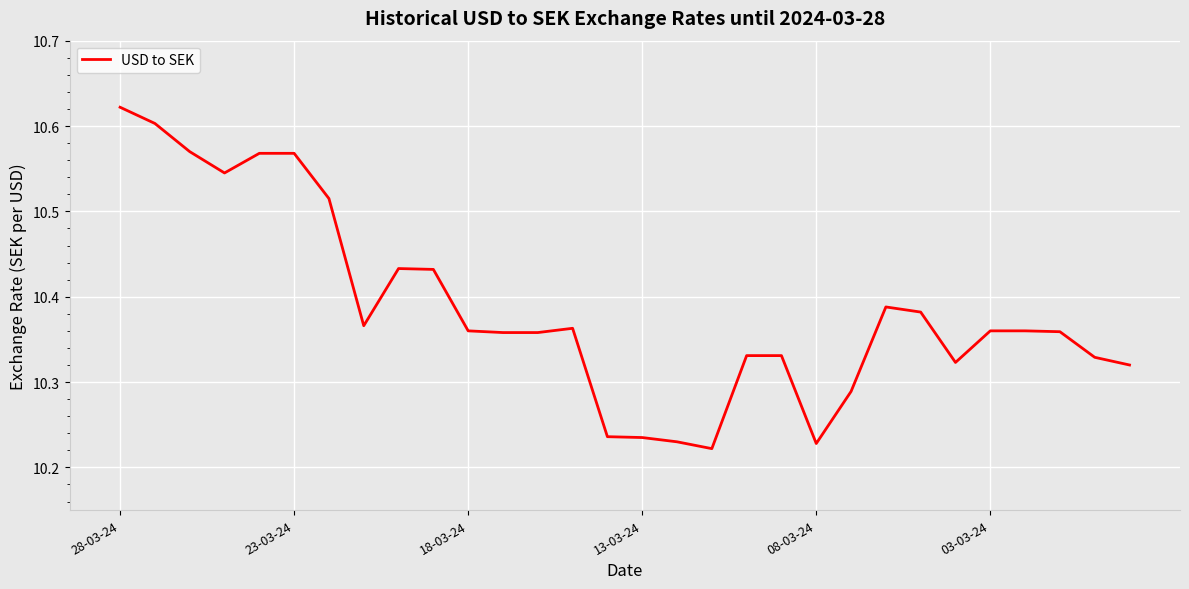

What is the difference between the maximum and minimum values?

0.4